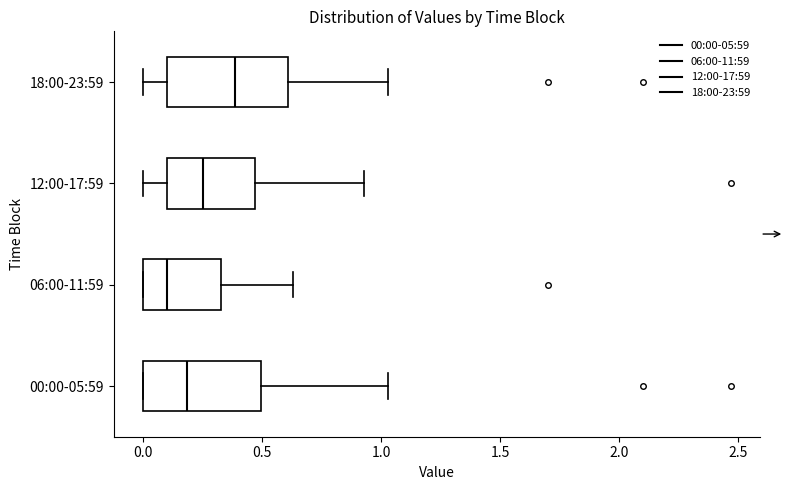

Where is the left edge of the box for 18:00-23:59 on the x-axis? The values are not printed on the chart, so give them approximately, as read against the axis.

0.10